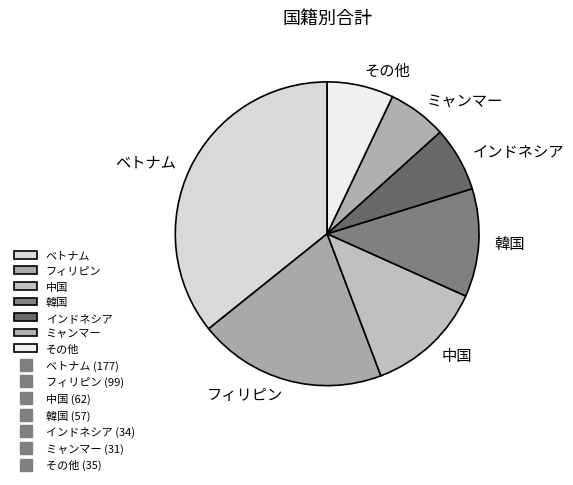

Which category has the biggest portion of the pie?

ベトナム